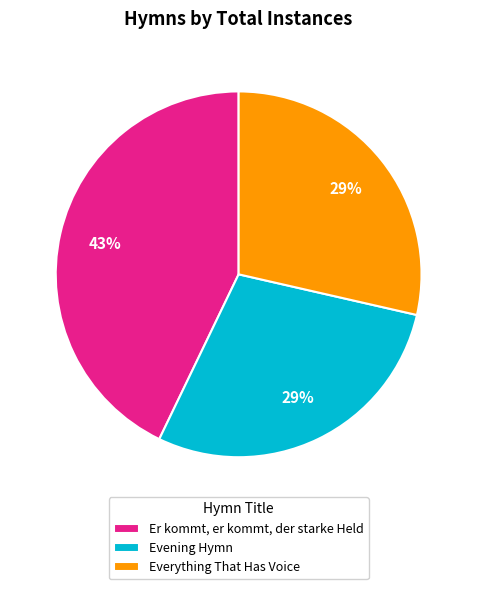

Count the number of slices in the pie.

3